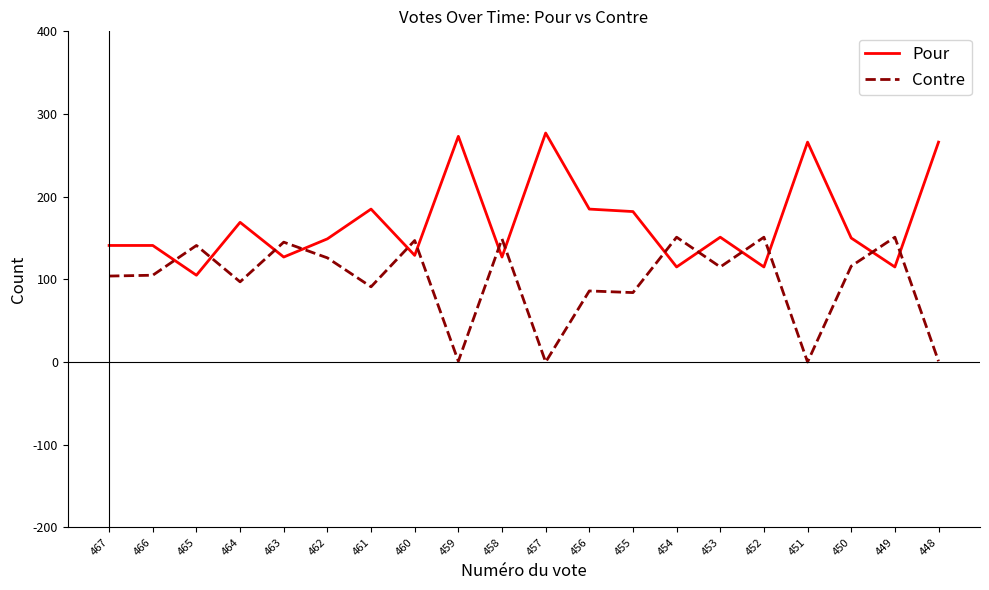

The Pour series shows 105 at 465. True or false?

True